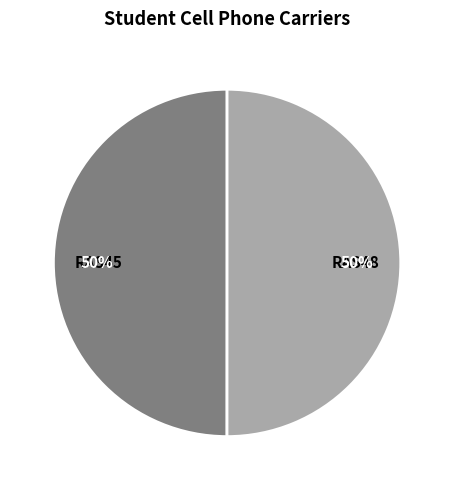

To the nearest percent, what percentage of the pie is RAS48?

50%